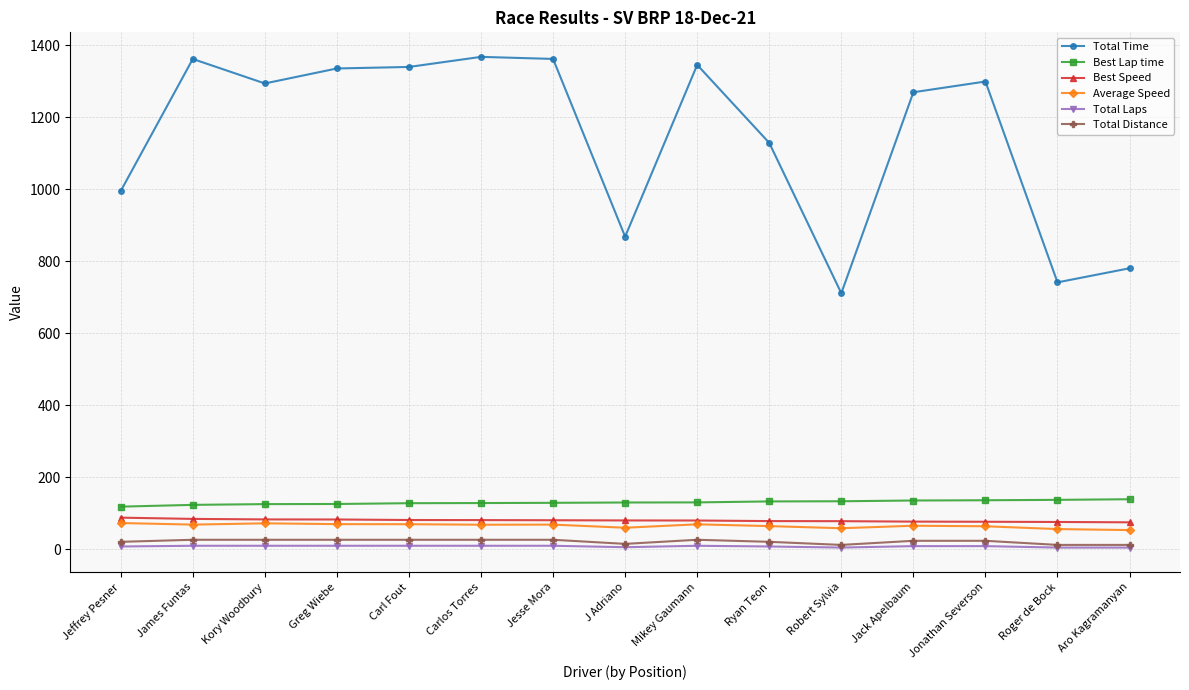

What is the sum of all Best Lap time values?

1942.4